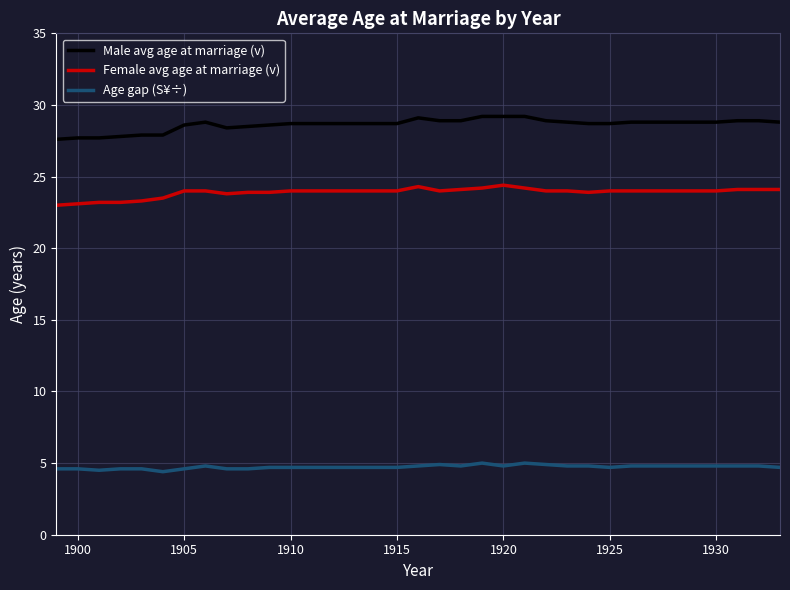

What is the difference between the maximum and minimum values in the Male avg age at marriage (v) series?

1.6